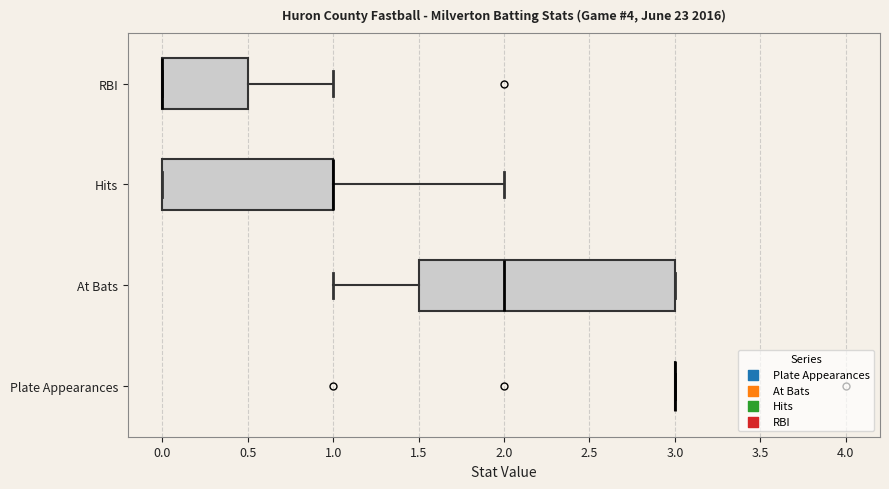

Which box is the widest, from its left edge to its right edge?

At Bats